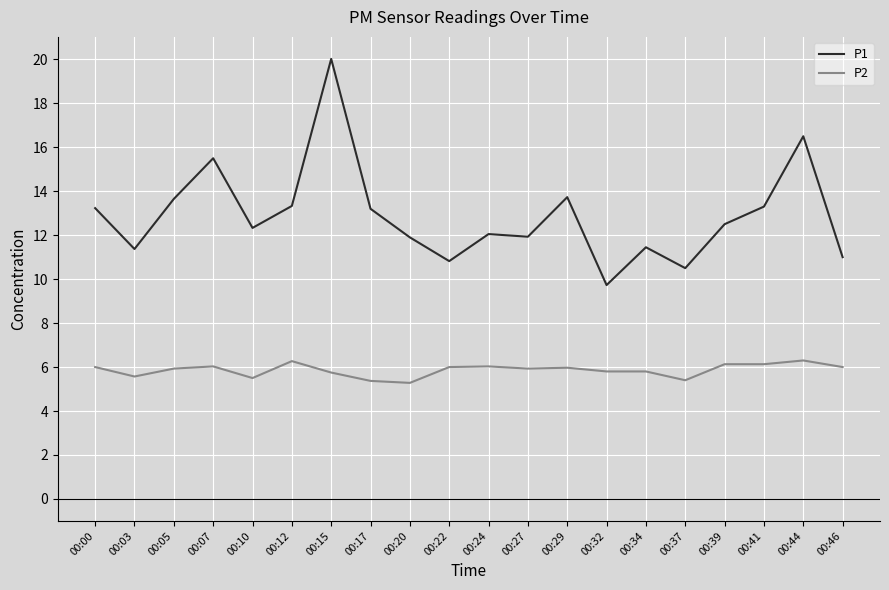

Which label corresponds to the largest value in the chart?

00:15